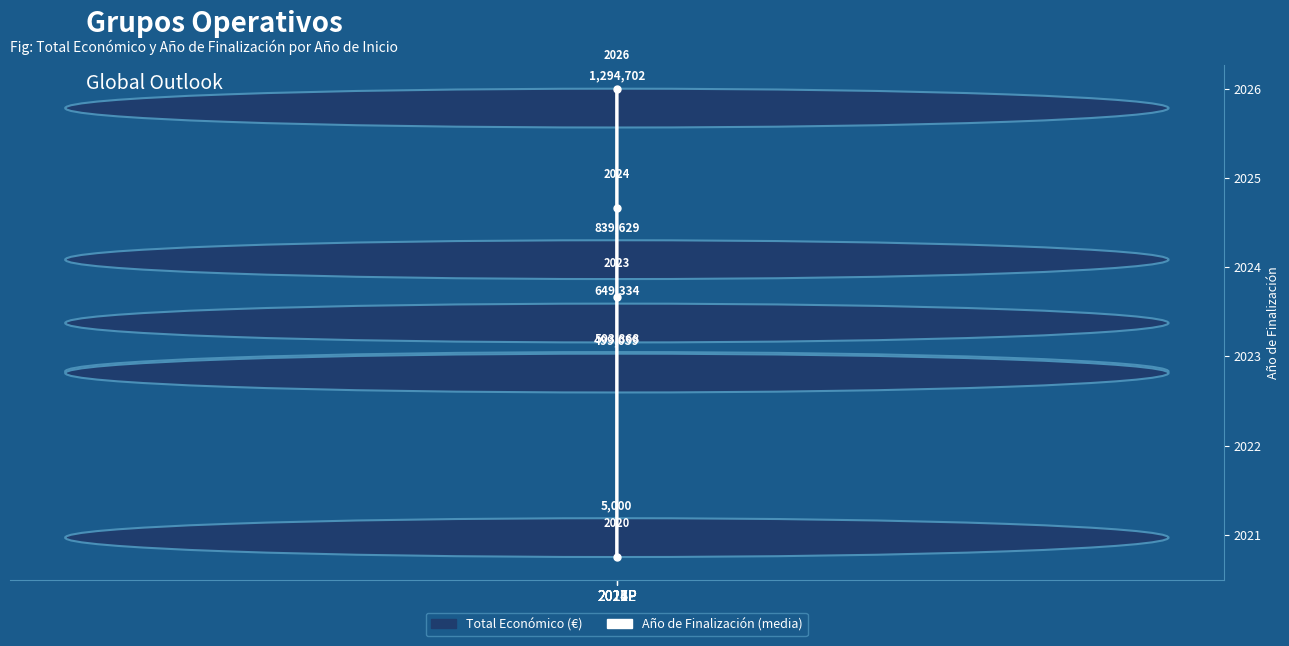

How many bars are there in total?

12